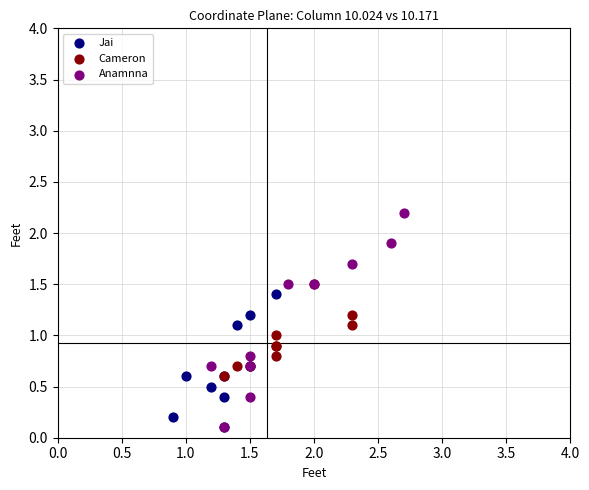

Which series contains the highest Y value?

Anamnna